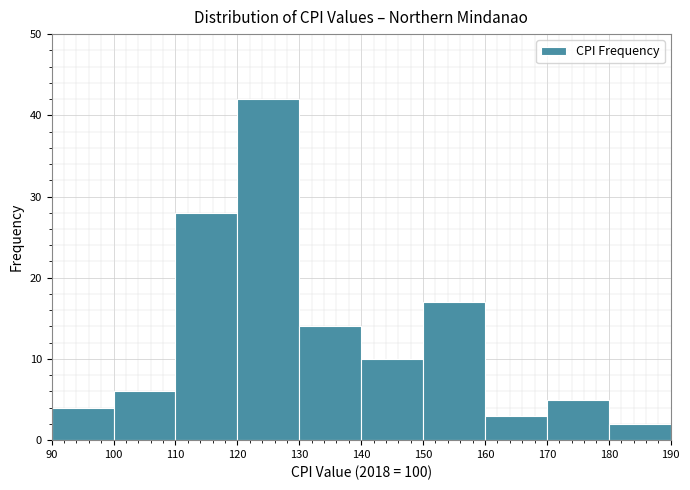

Over which range of the x-axis is the bar tallest?

120 to 130